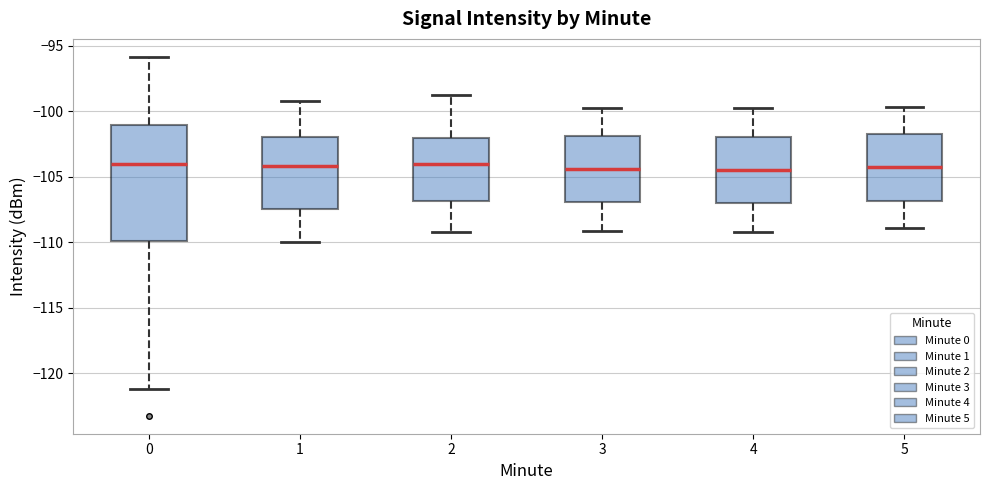

Reading left to right, transcribe this box plot: for each box, give where its median line is, the range the box spans, and where its two whiskers end, as read against the y-axis. The values are not printed on the chart, so give them approximately, as read against the axis.

0: median -104.0, box -110.0 to -101.0, whiskers -121.0 to -96.0
1: median -104.0, box -107.5 to -102.0, whiskers -110.0 to -99.0
2: median -104.0, box -107.0 to -102.0, whiskers -109.0 to -99.0
3: median -104.5, box -107.0 to -102.0, whiskers -109.0 to -100.0
4: median -104.5, box -107.0 to -102.0, whiskers -109.0 to -100.0
5: median -104.5, box -107.0 to -101.5, whiskers -109.0 to -99.5